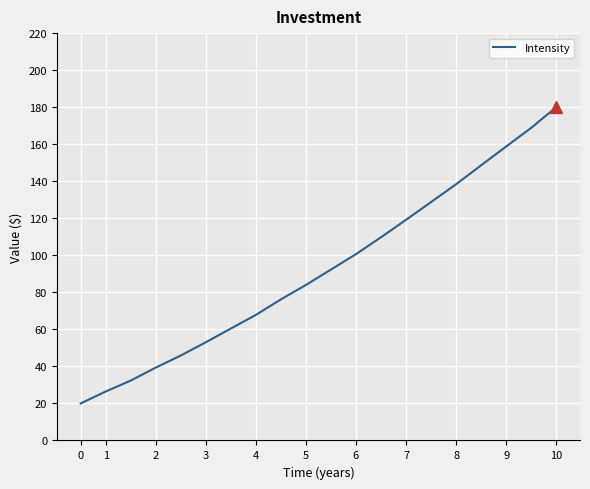

What is the smallest value displayed?

20.0